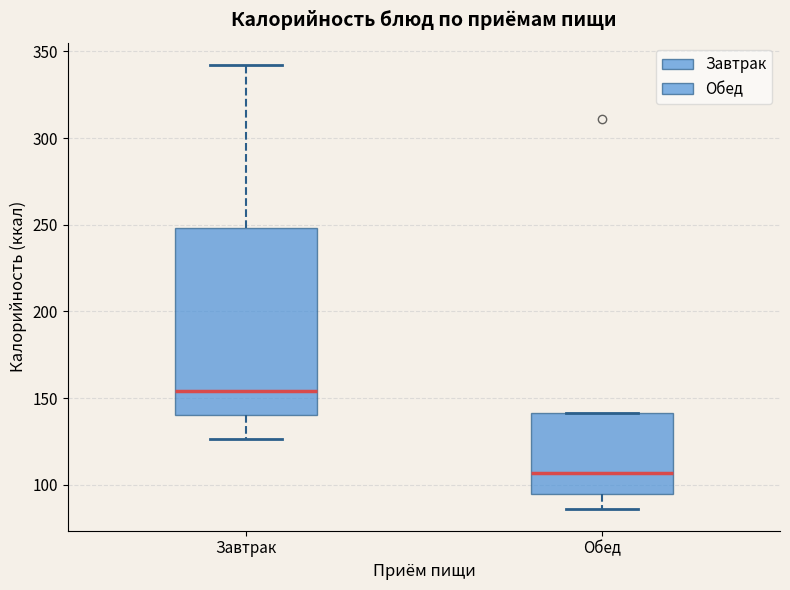

Which box is the tallest, from its lower edge to its upper edge?

Завтрак